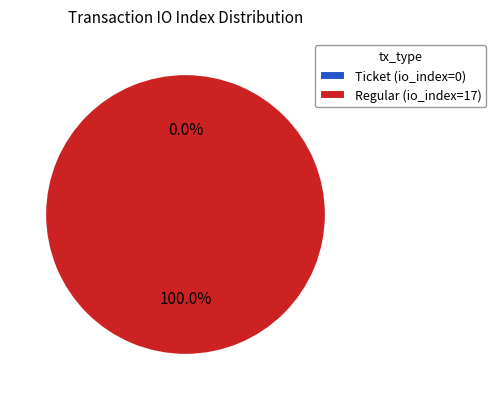

Which slice is the largest?

Regular